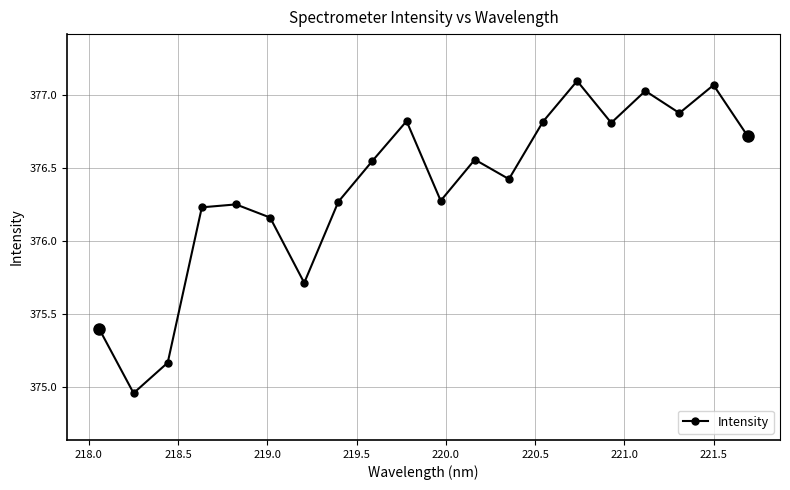

What is the average value?

376.4